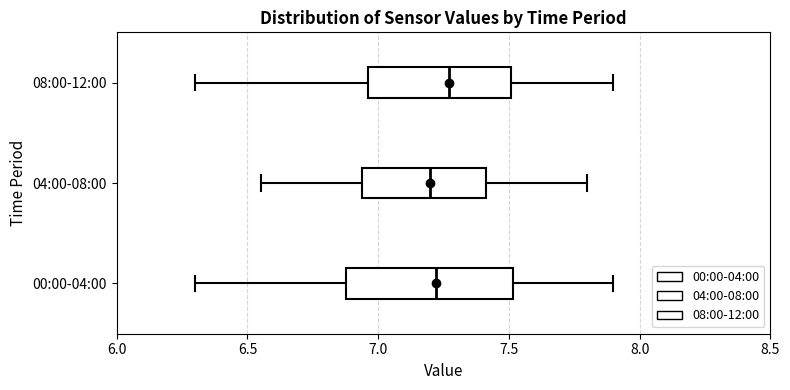

Which box is the widest, from its left edge to its right edge?

00:00-04:00